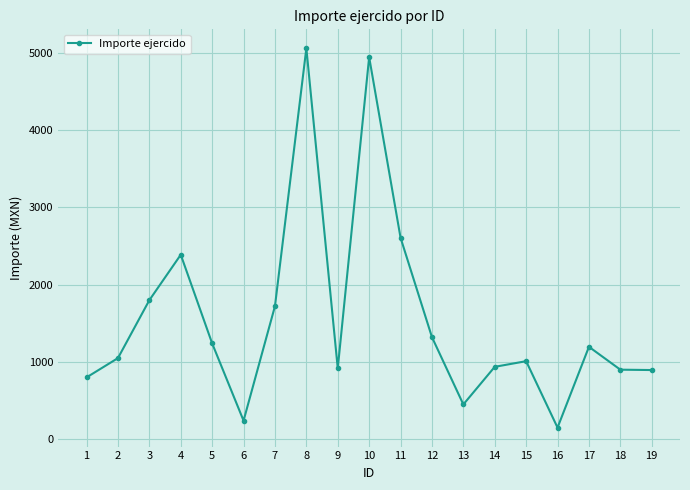

Which category has the highest value across all series?

8